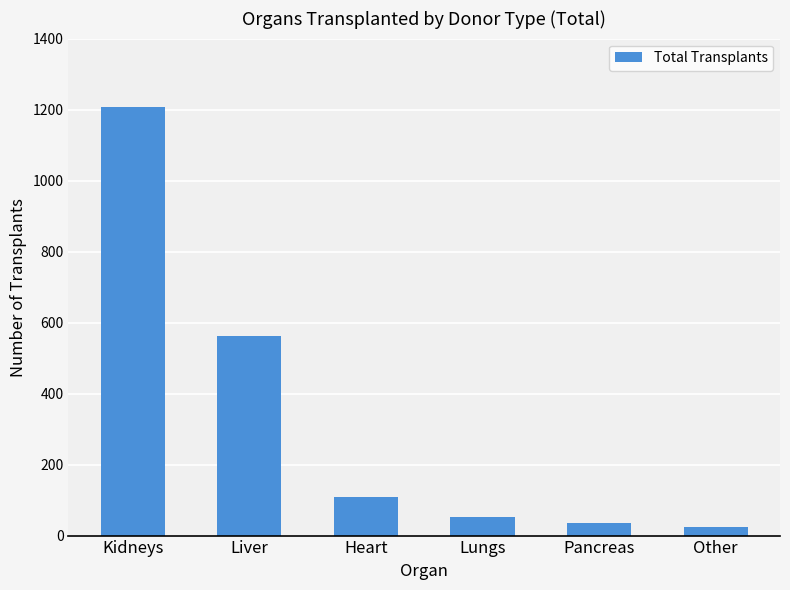

What is the sum of all values?

1992